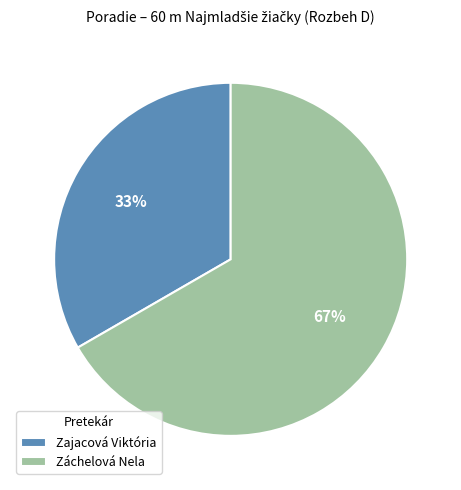

To the nearest percent, what percentage of the pie is Záchelová Nela?

67%